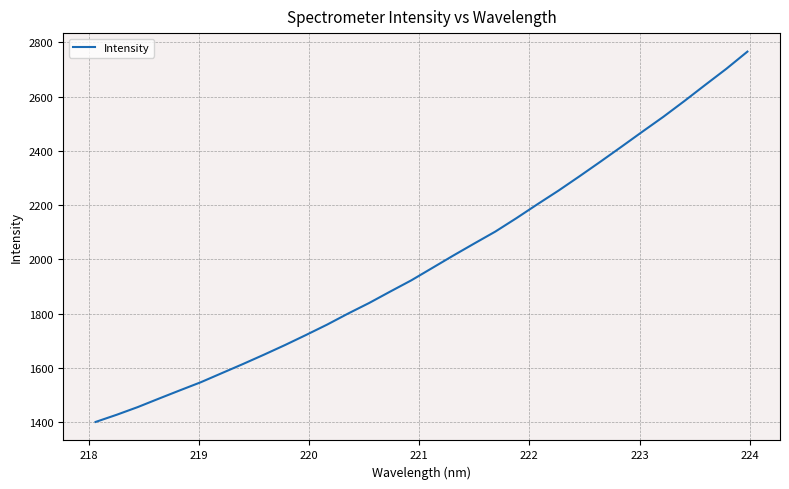

What is the maximum value shown in the chart?

2765.8